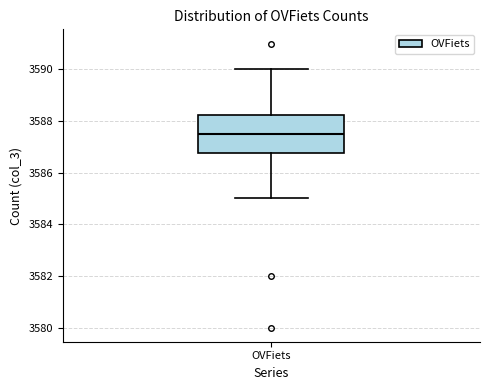

Where is the lower edge of the box for OVFiets on the y-axis? The values are not printed on the chart, so give them approximately, as read against the axis.

3586.8